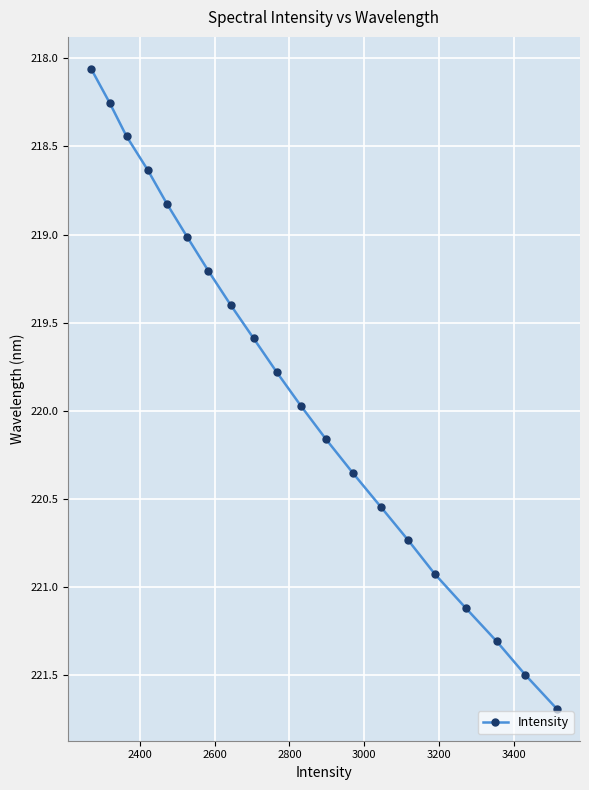

True or false: the data has more than 1 interior local peaks.

False